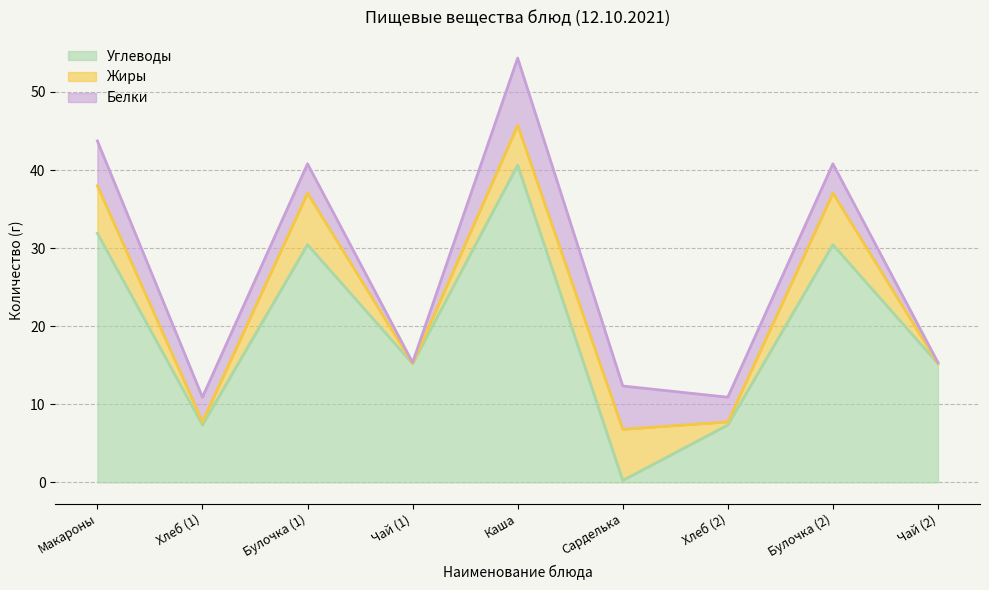

At which label does Белки reach its minimum?

Чай (1)